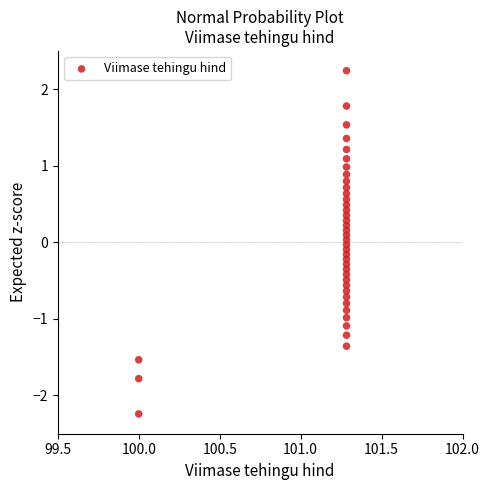

What is the range of X values (max minus min)?

1.3